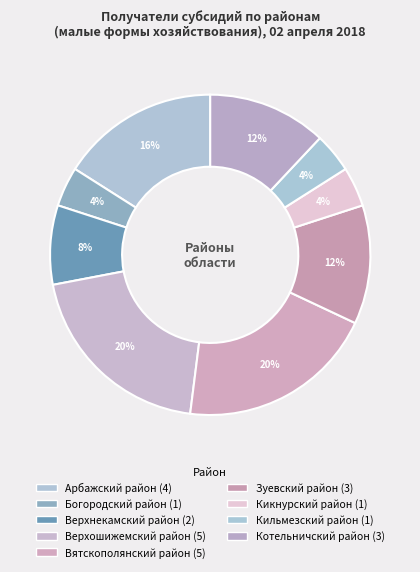

Is Богородский район the majority of the pie?

No